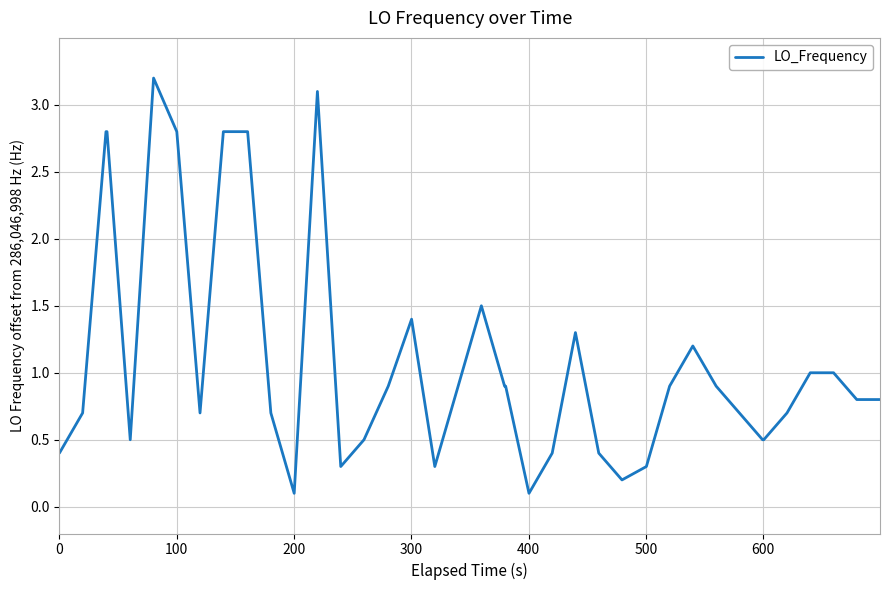

What is the difference between the maximum and minimum values?

3.1